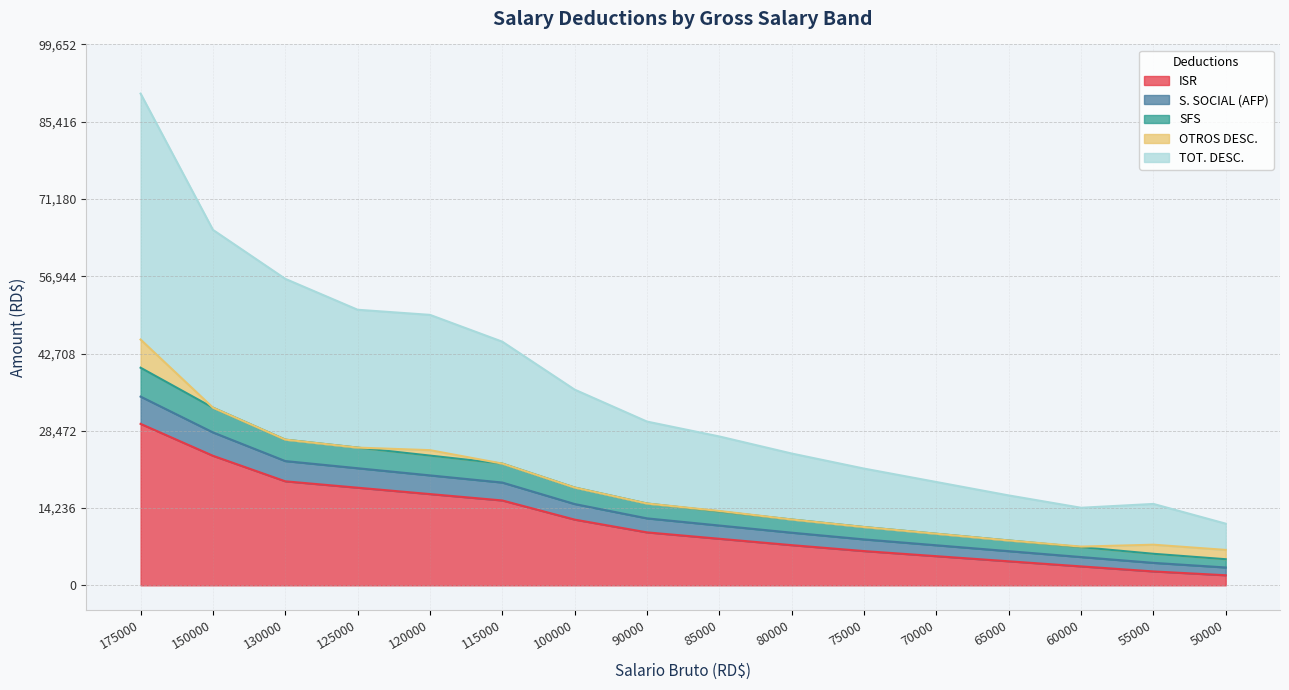

Which has a higher value, 55000 or 100000?

100000